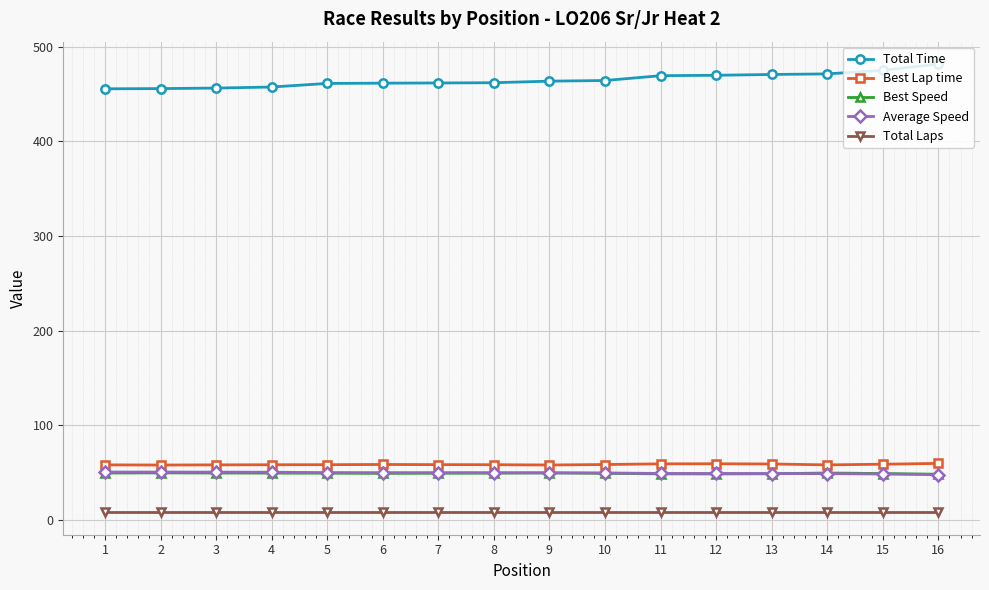

True or false: Total Laps and Best Speed intersect in this chart.

False